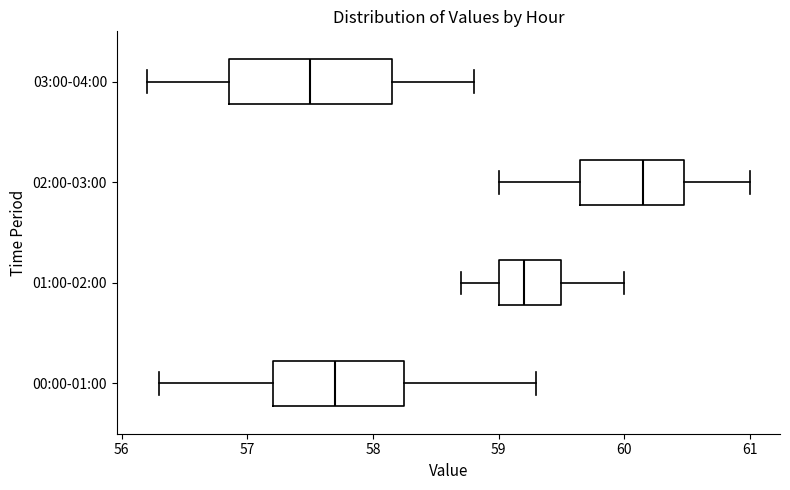

Which box's median line is the furthest to the right?

02:00-03:00